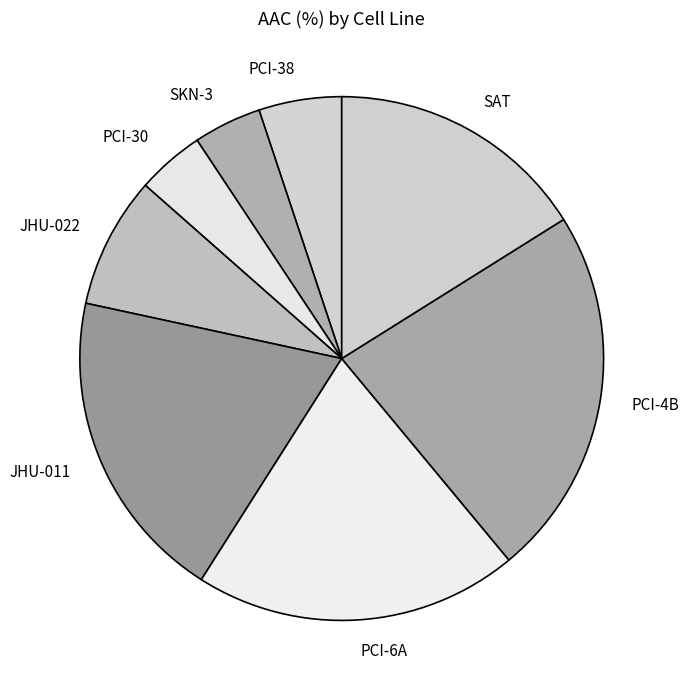

Which has a higher value, JHU-011 or PCI-38?

JHU-011